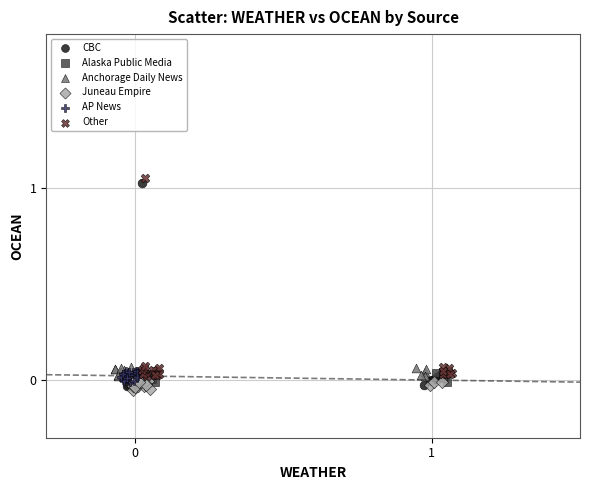

What are all the series names shown in the legend?

CBC, Alaska Public Media, Anchorage Daily News, Juneau Empire, AP News, Other